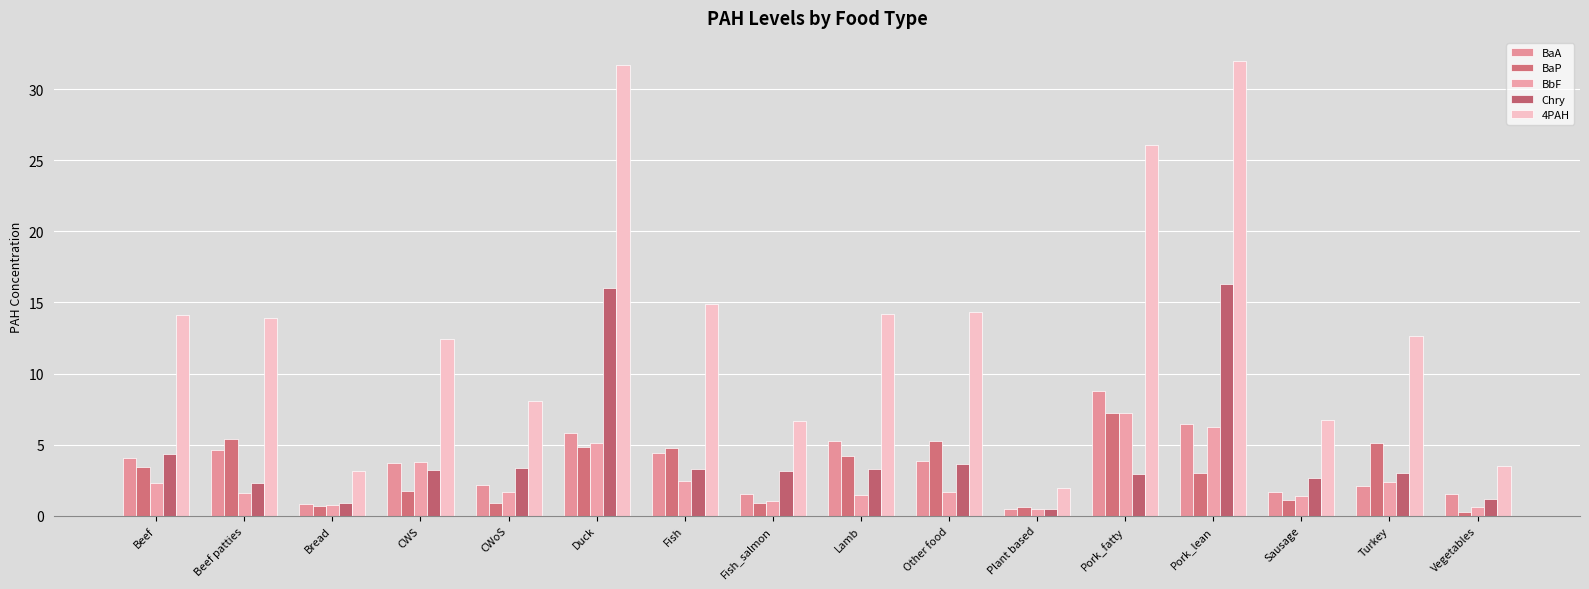

What is the difference between the maximum and minimum values in the Chry series?

15.8